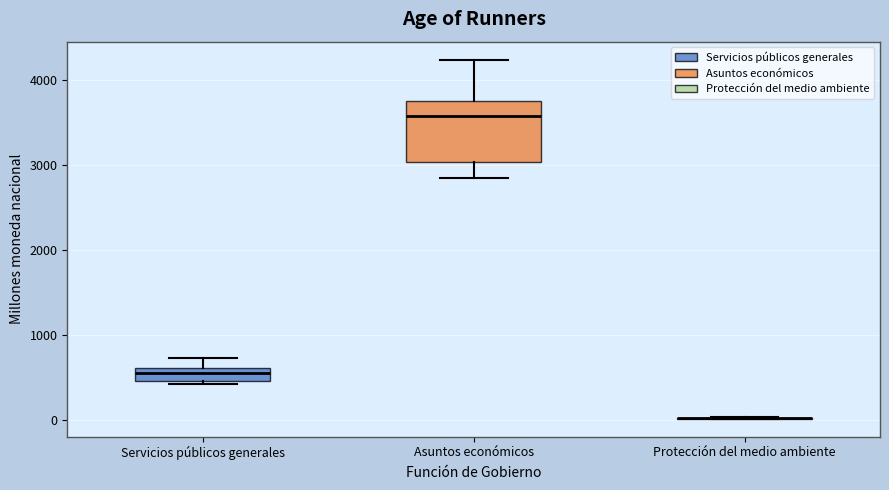

Where does the upper whisker of the box for Servicios públicos generales end on the y-axis? The values are not printed on the chart, so give them approximately, as read against the axis.

700